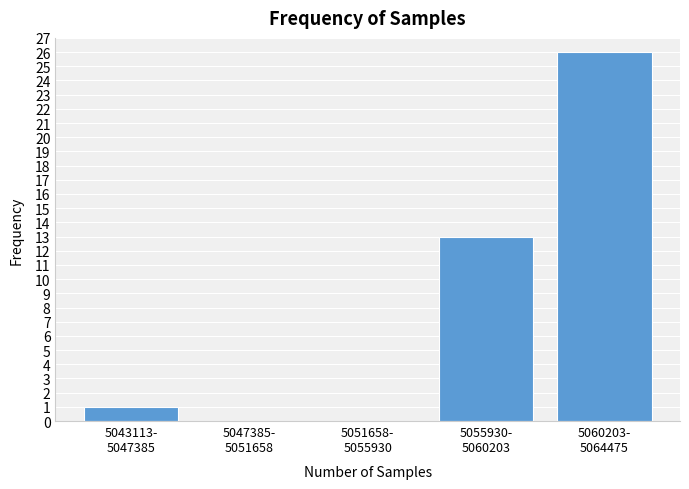

What is the sum of all values?

40